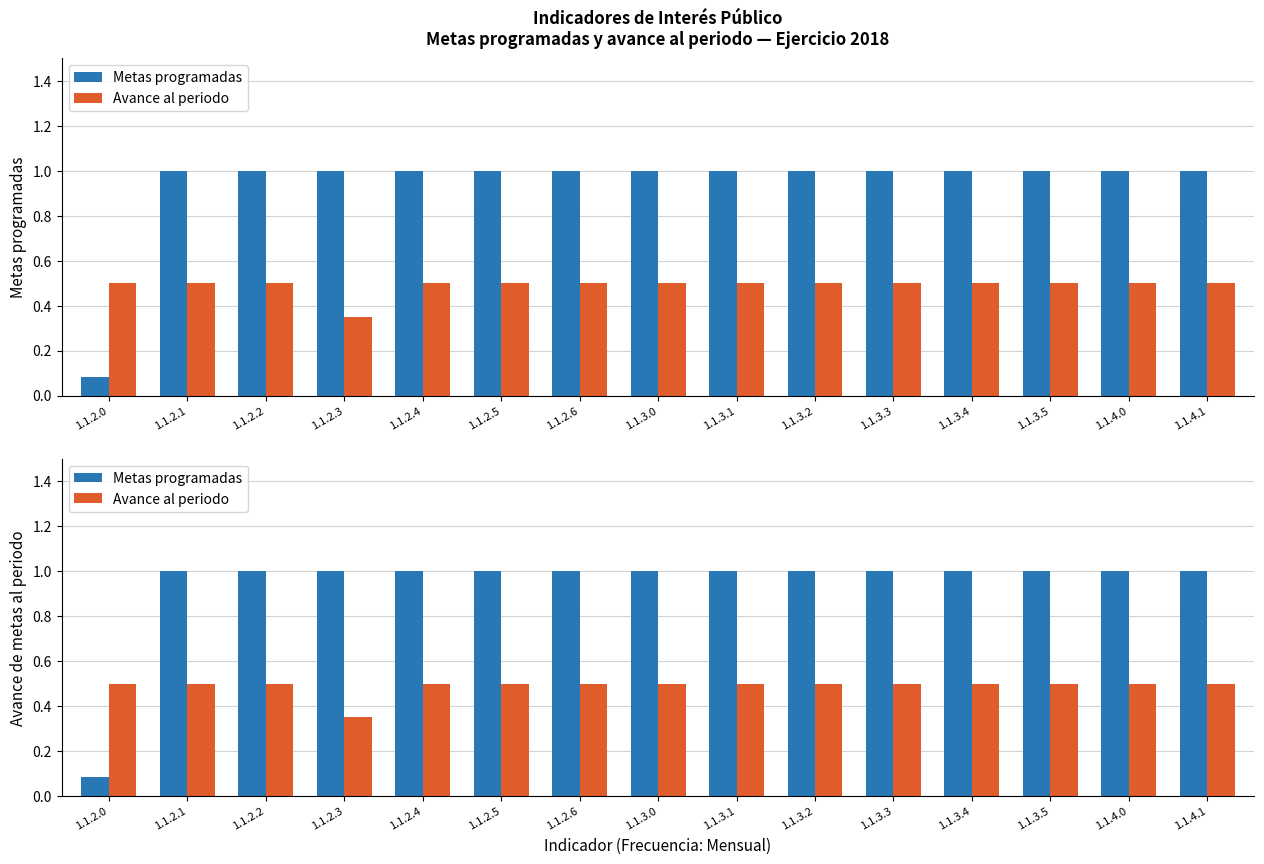

At which category does the chart reach its minimum across all series?

1.1.2.0